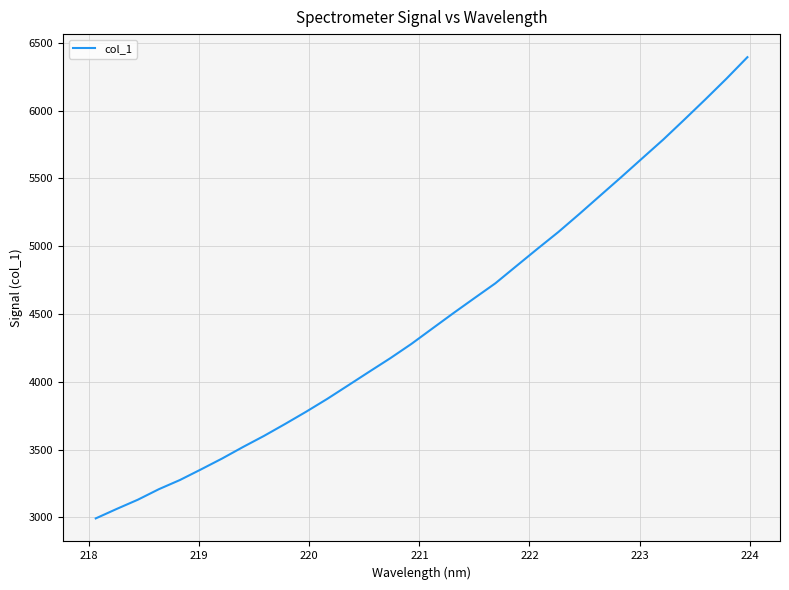

Is this an area chart (filled region under the line)?

No